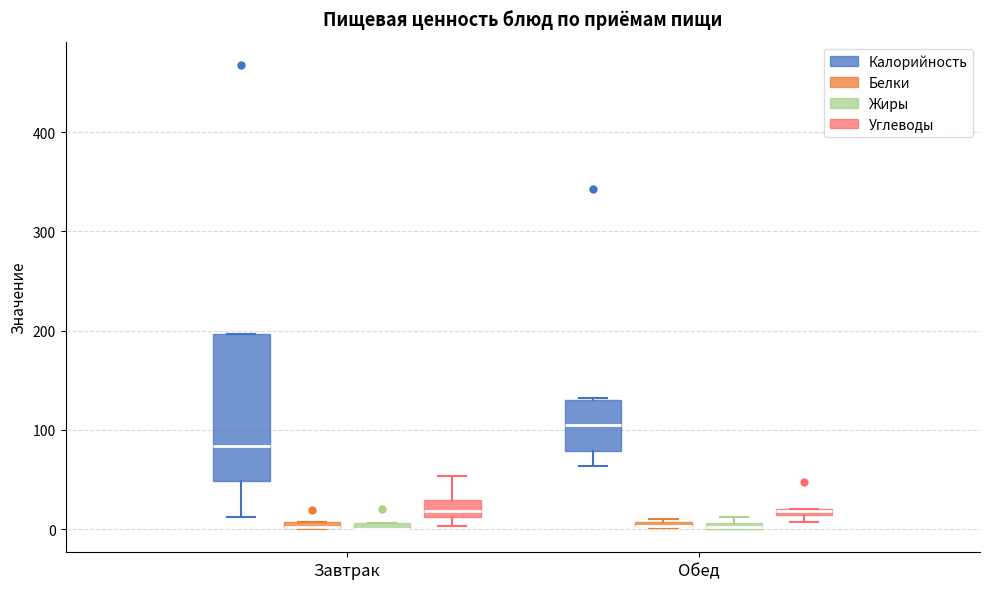

Which box is the tallest, from its lower edge to its upper edge?

Завтрак (Калорийность)